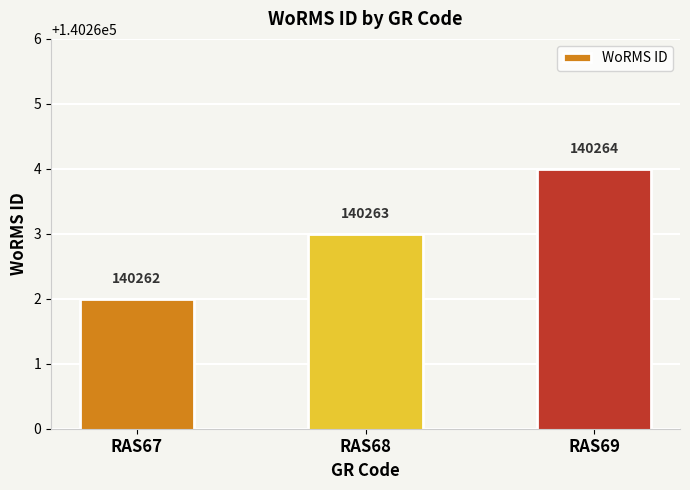

What is the average value?

140263